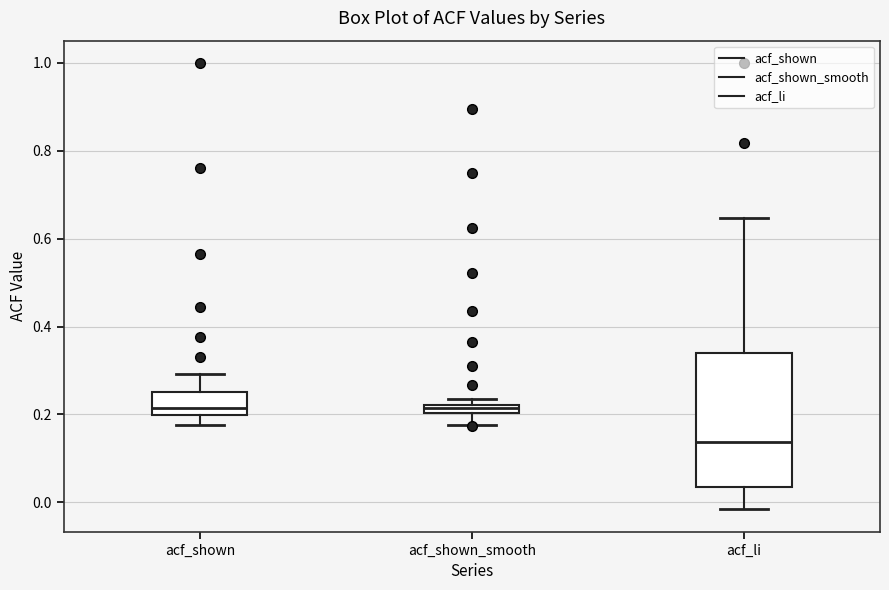

Where is the lower edge of the box for acf_shown_smooth on the y-axis? The values are not printed on the chart, so give them approximately, as read against the axis.

0.20